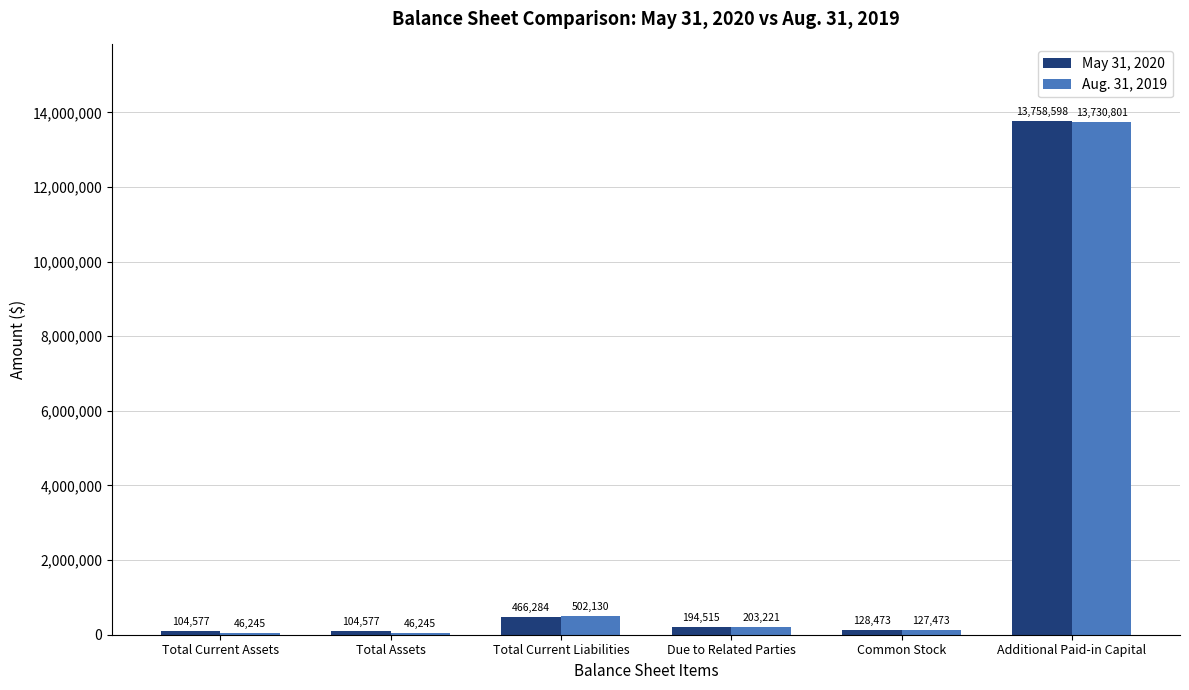

Reading left to right, what are all the values shown in this chart?

May 31, 2020: 104577	104577	466284	194515	128473	13758598
Aug. 31, 2019: 46245	46245	502130	203221	127473	13730801